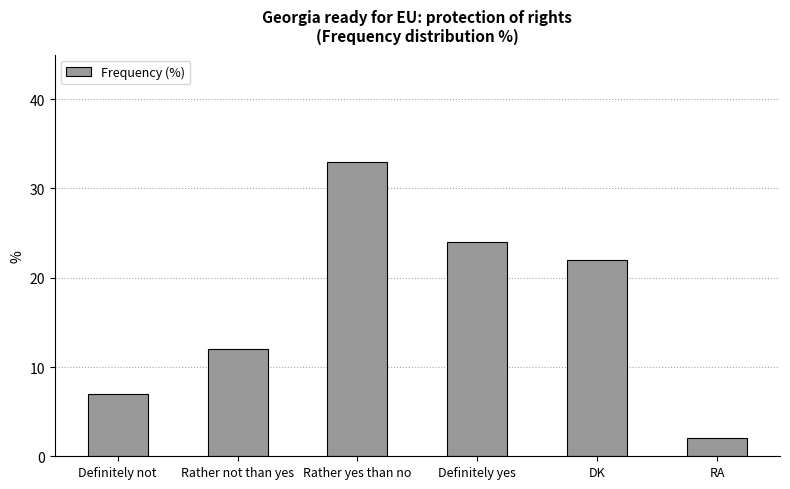

Which category has the lowest value across all series?

RA